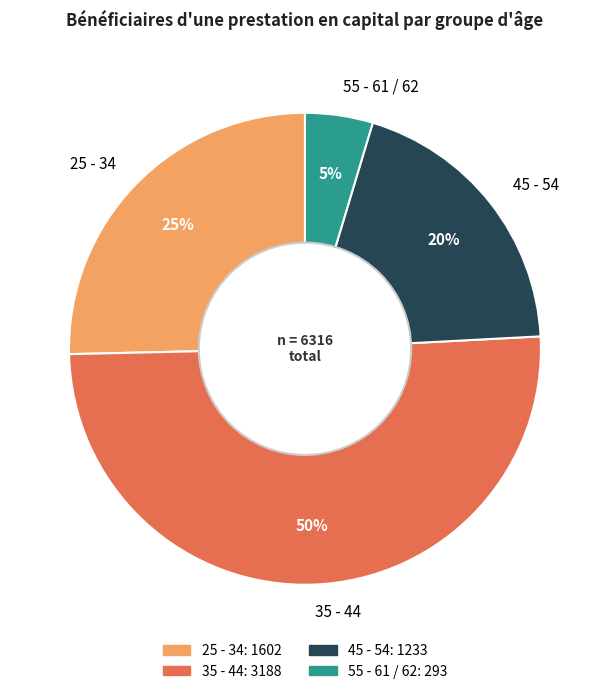

Combined, do 35 - 44 and 25 - 34 account for over 50%?

Yes